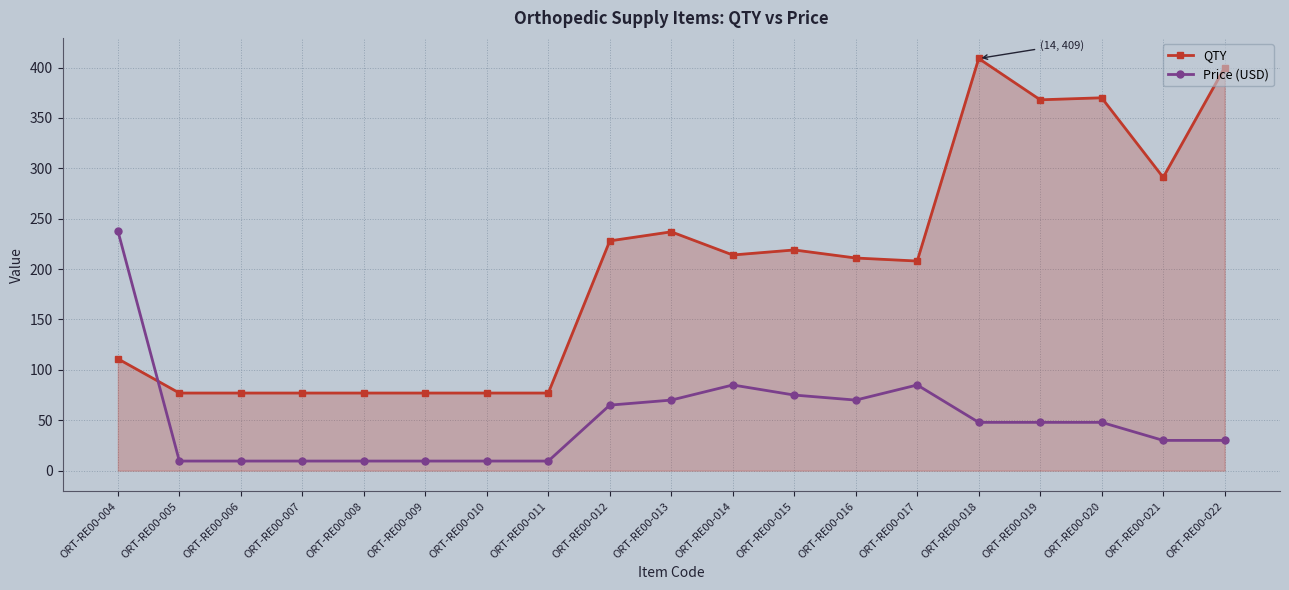

The Price (USD) series shows 47.9 at ORT-RE00-020. True or false?

True